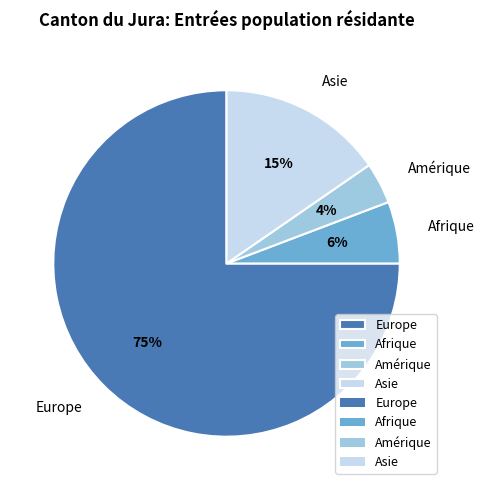

What percentage is the Europe slice, to the nearest percent?

75%